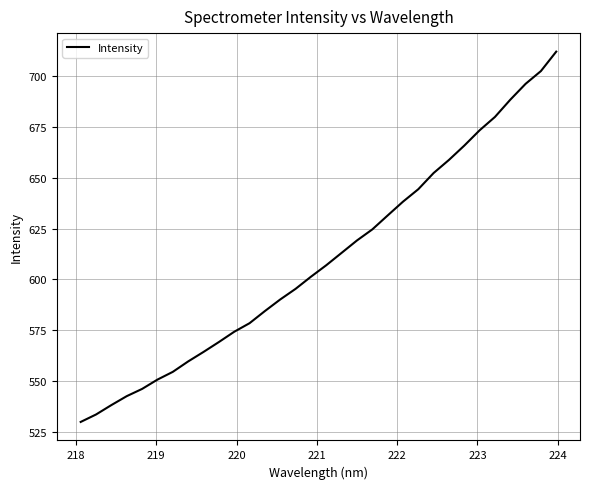

What is the minimum value shown in the chart?

529.9